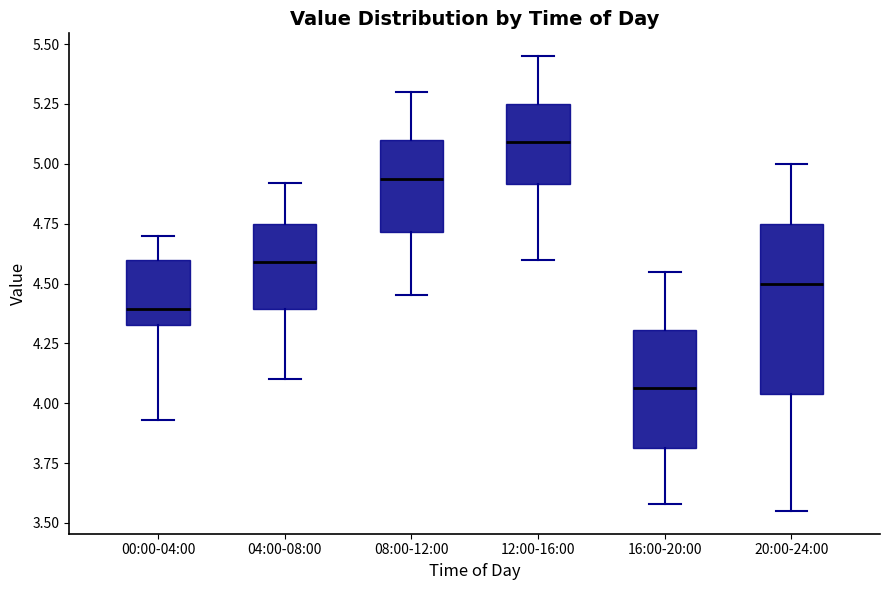

Where is the lower edge of the box for 04:00-08:00 on the y-axis? The values are not printed on the chart, so give them approximately, as read against the axis.

4.40